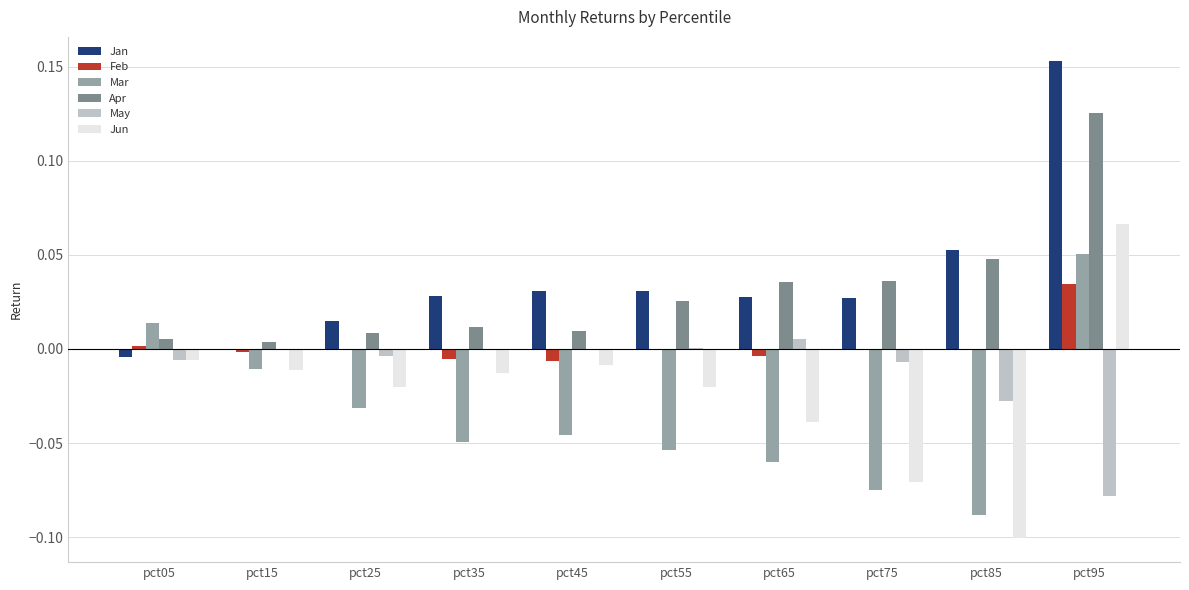

Which label corresponds to the largest value in the chart?

pct95